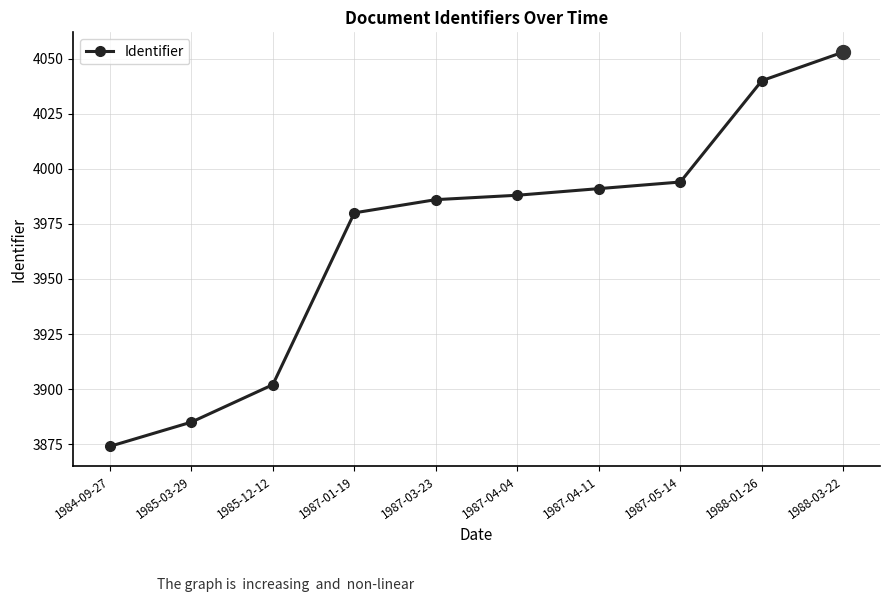

List the labels in order of value, smallest first.

1984-09-27, 1985-03-29, 1985-12-12, 1987-01-19, 1987-03-23, 1987-04-04, 1987-04-11, 1987-05-14, 1988-01-26, 1988-03-22